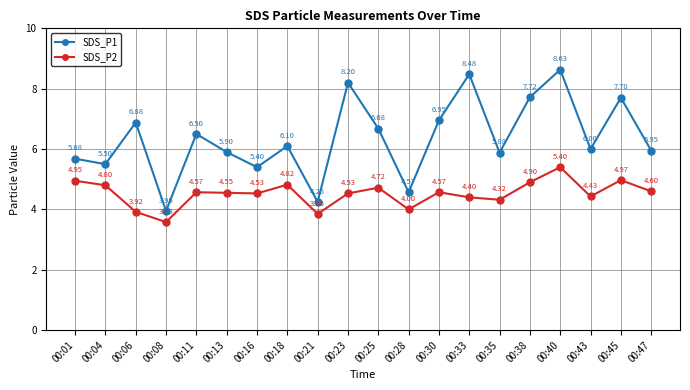

What is the sum of the SDS_P1 values at 00:01 and 00:35?

11.6